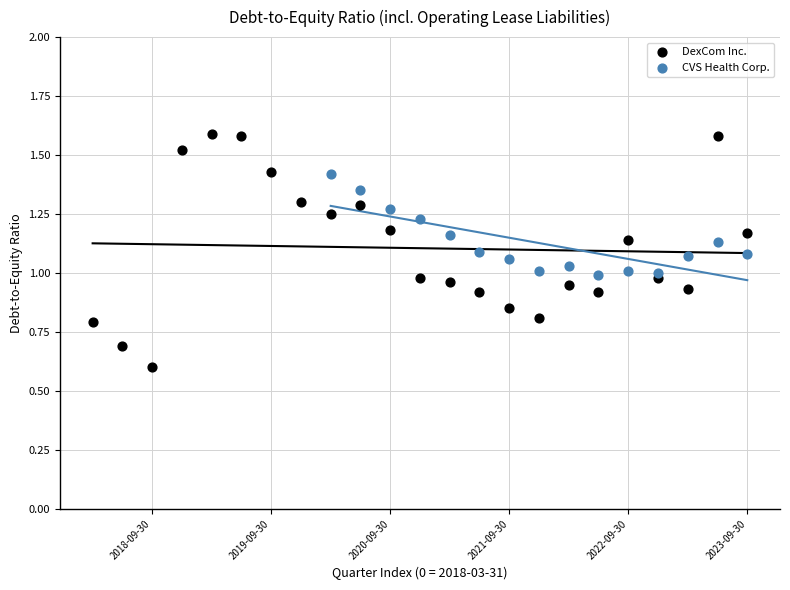

Which series contains the lowest Y value?

DexCom Inc.